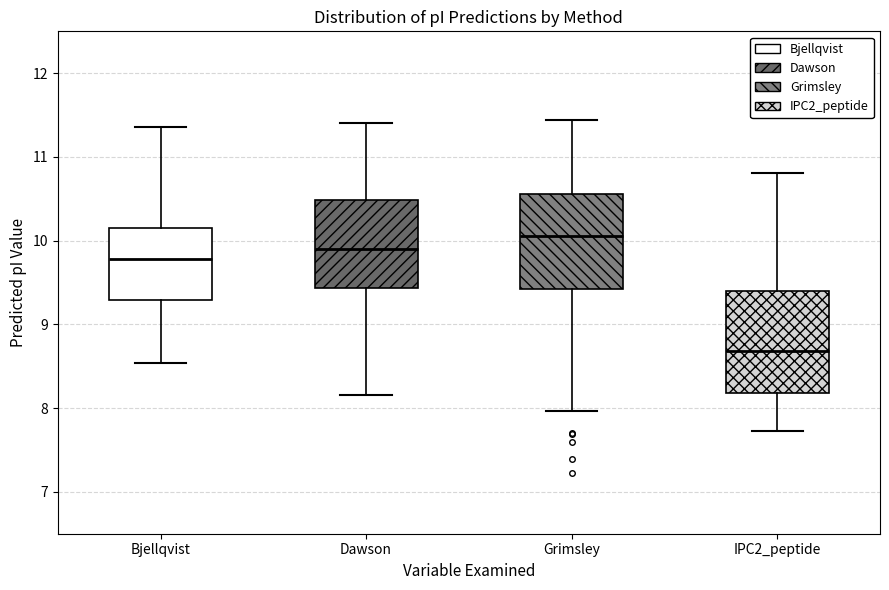

Reading left to right, read every box against the y-axis: the position of its median line, the range the box covers, and the ends of its whiskers. The values are not printed on the chart, so give them approximately, as read against the axis.

Bjellqvist: median 9.8, box 9.3 to 10.2, whiskers 8.5 to 11.4
Dawson: median 9.9, box 9.4 to 10.5, whiskers 8.2 to 11.4
Grimsley: median 10.1, box 9.4 to 10.6, whiskers 8.0 to 11.4
IPC2_peptide: median 8.7, box 8.2 to 9.4, whiskers 7.7 to 10.8